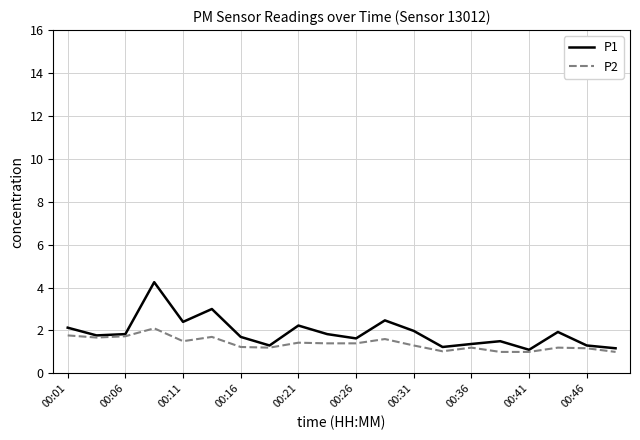

Rank the series by their maximum value, from highest to lowest.

P1, P2